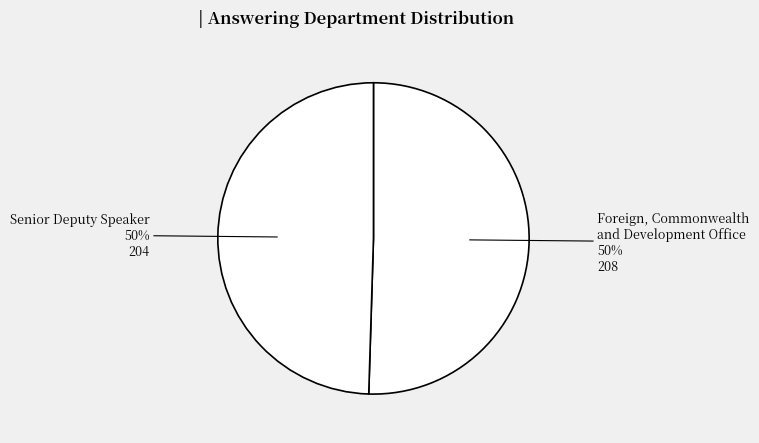

How many slices are in this pie chart?

2